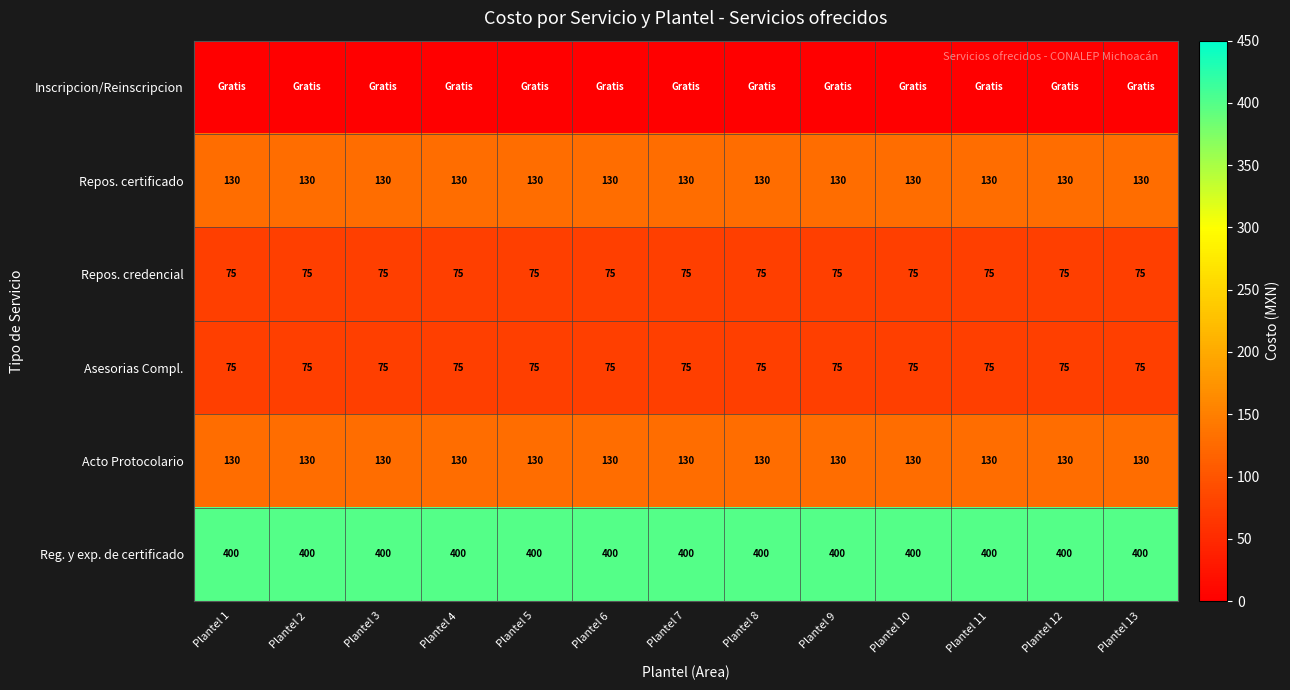

What value does the Acto Protocolario series have at Plantel 4?

130